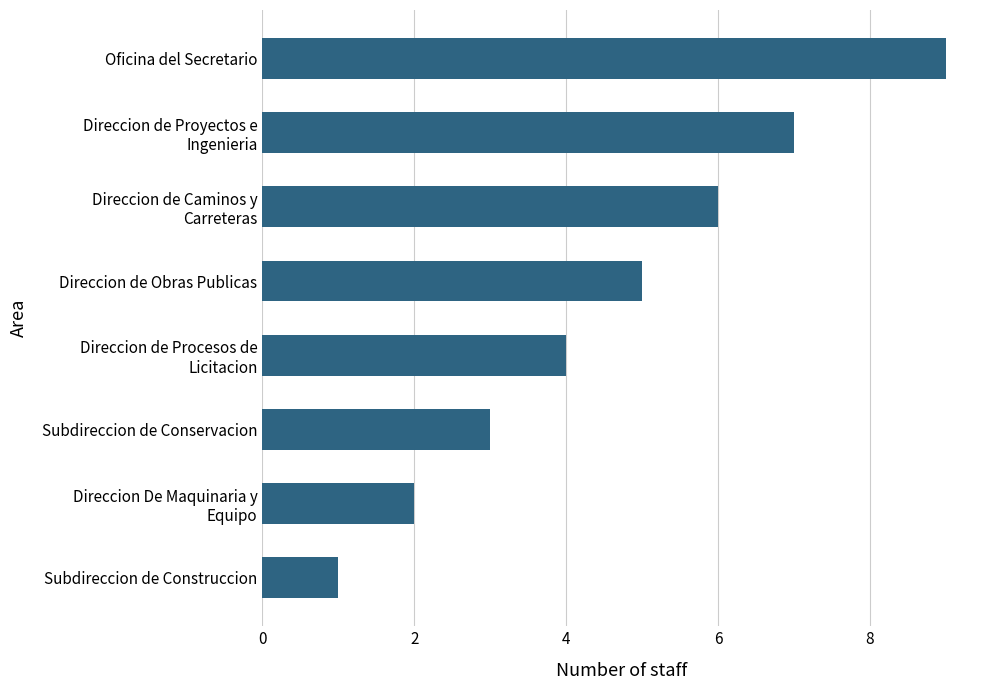

Reading top to bottom, transcribe all the data shown in this chart.

9	7	6	5	4	3	2	1